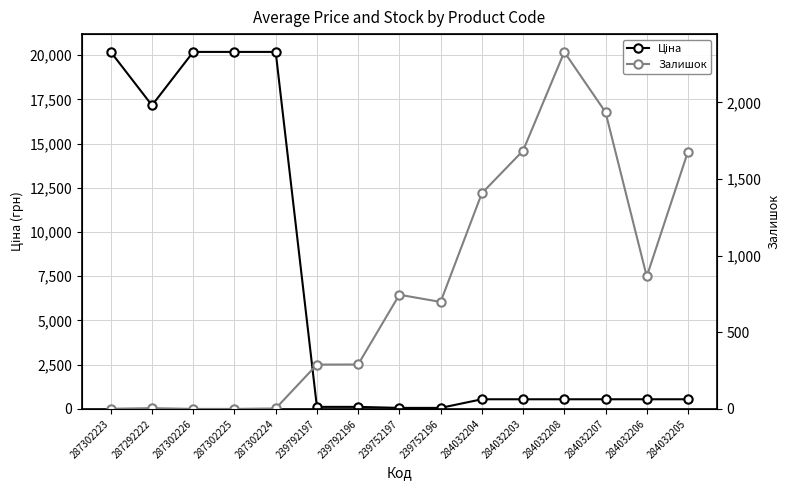

How many lines are shown in the chart?

2